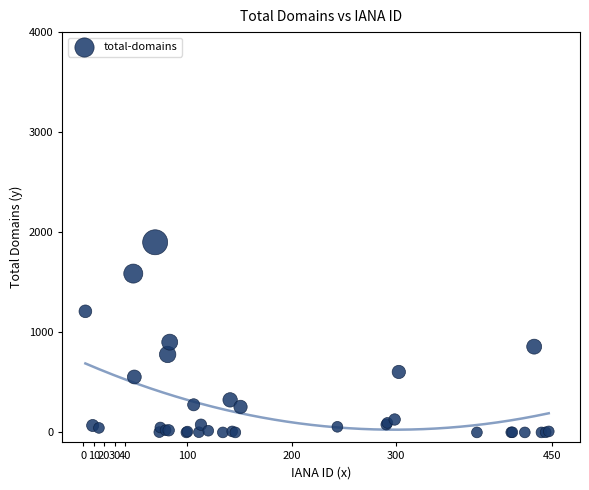

What Y value in the scatter plot is closest to 950?

902